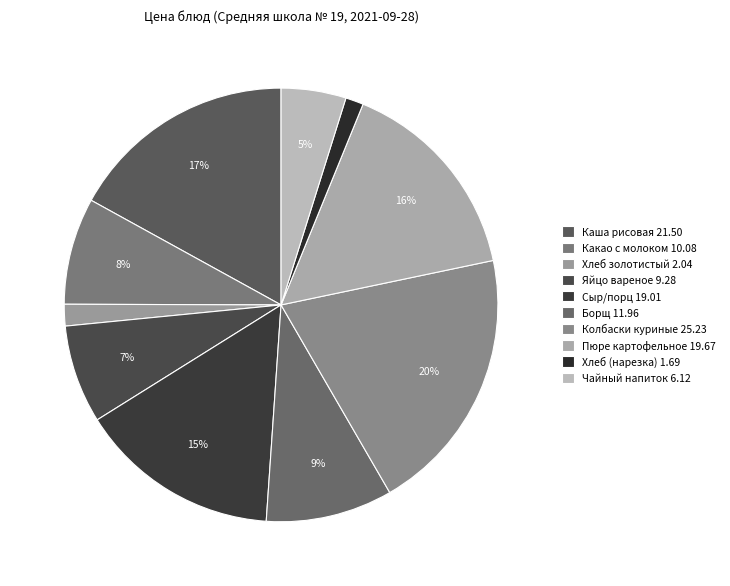

How many segments does this pie chart have?

10